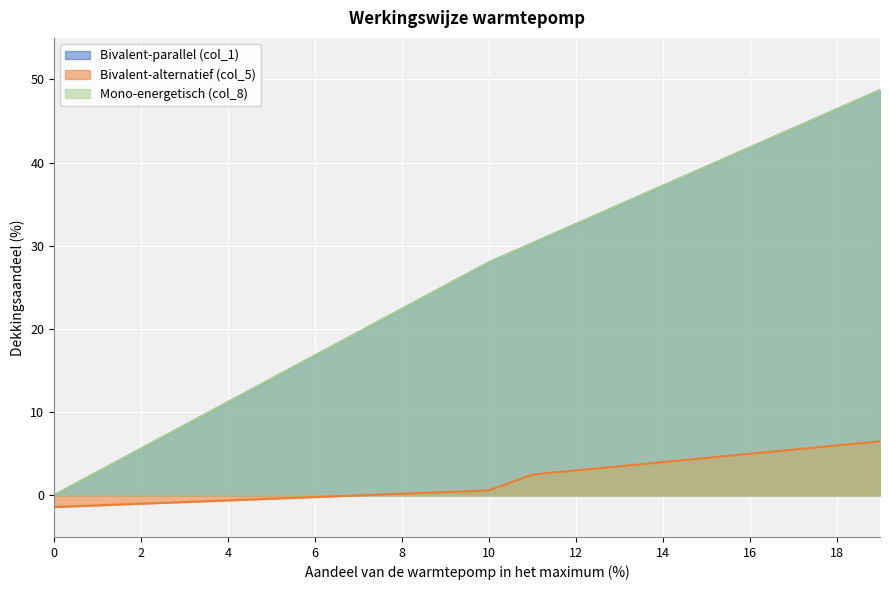

At which category is the sum across all series the highest?

19